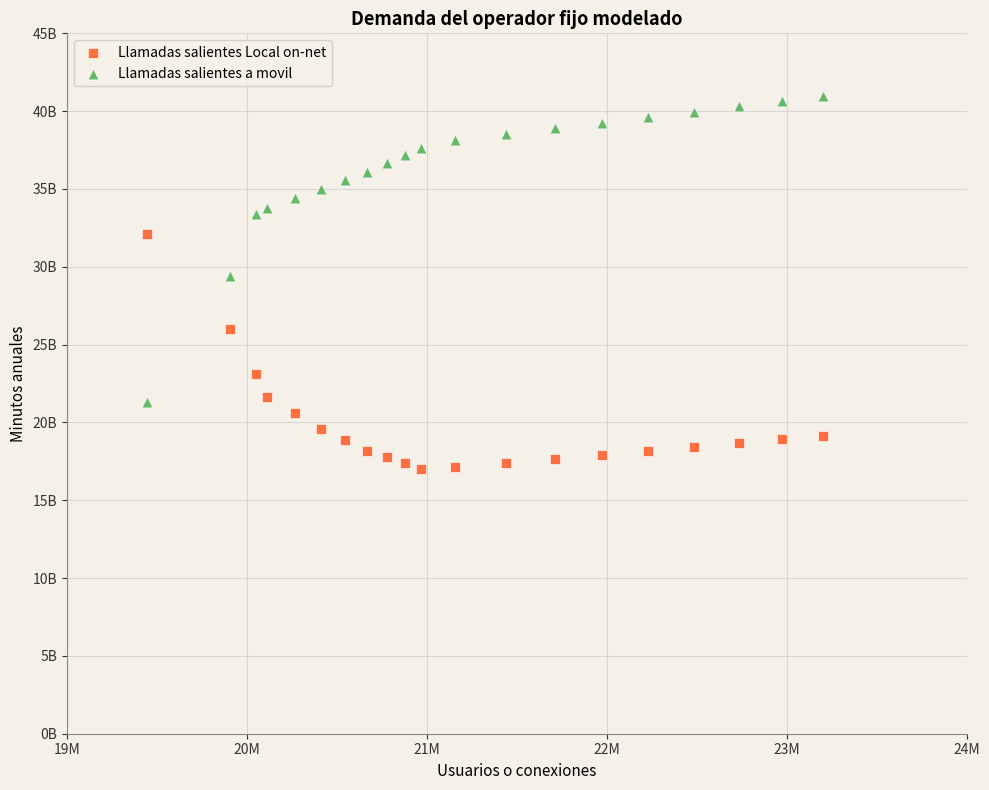

What are all the series names shown in the legend?

Llamadas salientes Local on-net, Llamadas salientes a movil